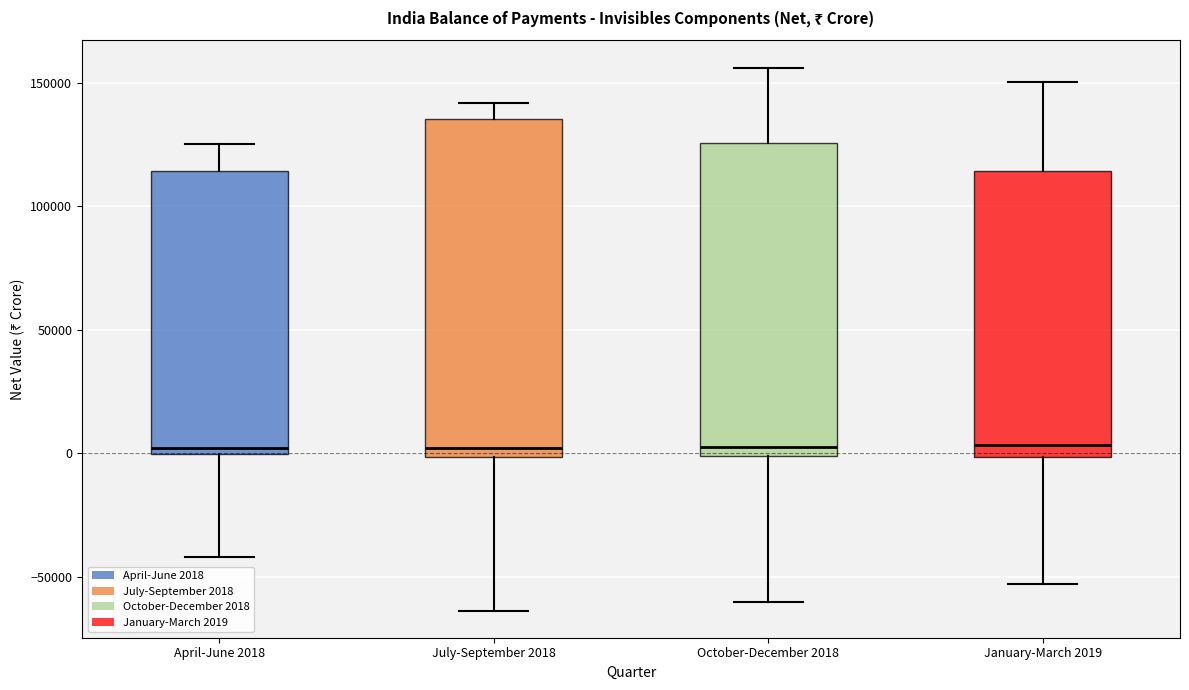

Reading left to right, read every box against the y-axis: the position of its median line, the range the box covers, and the ends of its whiskers. The values are not printed on the chart, so give them approximately, as read against the axis.

April-June 2018: median 0 (just above the box's lower edge), box 0 to 115000, whiskers -40000 to 125000
July-September 2018: median 0 (just above the box's lower edge), box 0 to 135000, whiskers -65000 to 140000
October-December 2018: median 5000, box 0 to 125000, whiskers -60000 to 155000
January-March 2019: median 5000, box 0 to 115000, whiskers -55000 to 150000